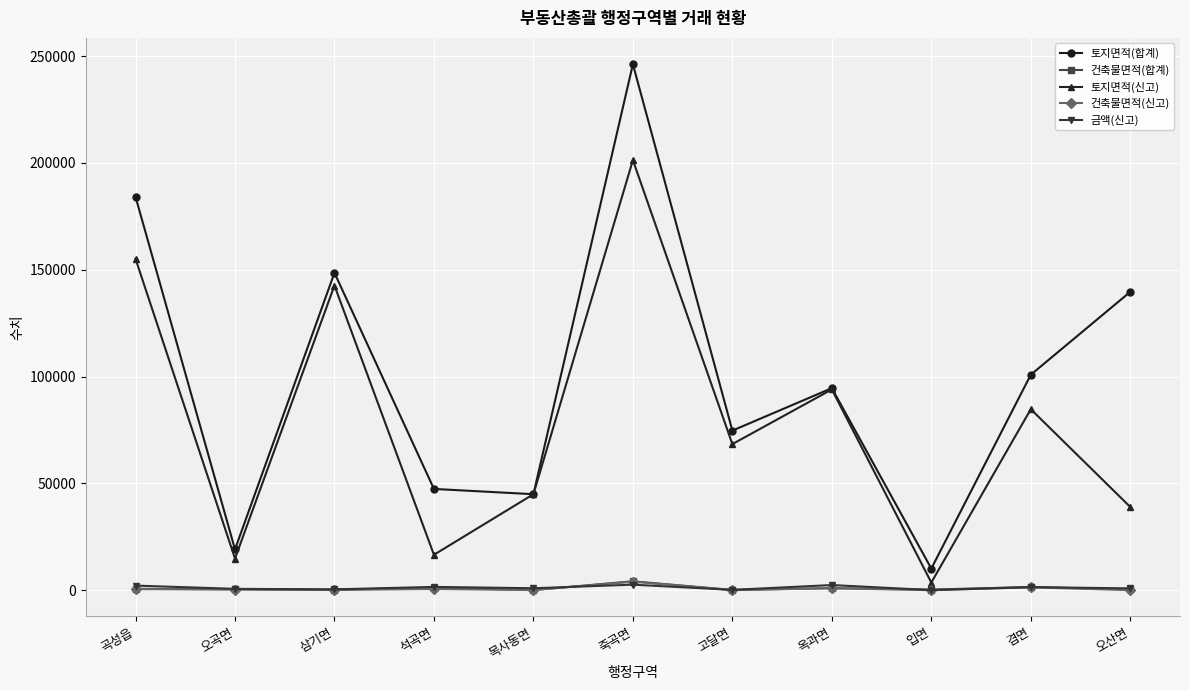

True or false: 건축물면적(신고) and 토지면적(신고) intersect in this chart.

False